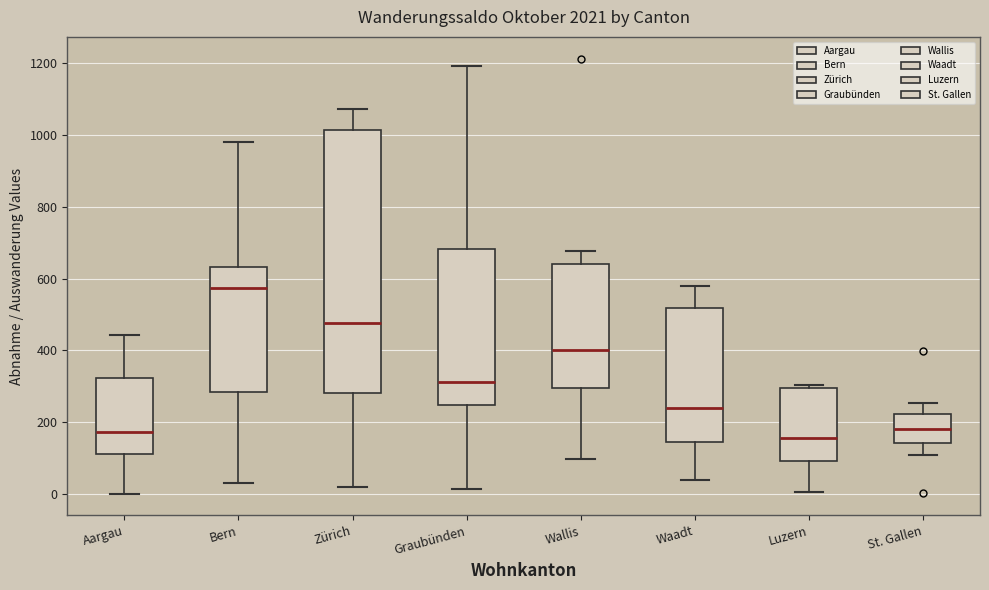

Reading left to right, transcribe this box plot: for each box, give where its median line is, the range the box spans, and where its two whiskers end, as read against the y-axis. The values are not printed on the chart, so give them approximately, as read against the axis.

Aargau: median 180, box 120 to 320, whiskers 0 to 440
Bern: median 580, box 280 to 640, whiskers 40 to 980
Zürich: median 480, box 280 to 1020, whiskers 20 to 1080
Graubünden: median 320, box 240 to 680, whiskers 20 to 1200
Wallis: median 400, box 300 to 640, whiskers 100 to 680
Waadt: median 240, box 140 to 520, whiskers 40 to 580
Luzern: median 160, box 100 to 300, whiskers 0 to 300 (just above the box's upper edge)
St. Gallen: median 180, box 140 to 220, whiskers 120 to 260